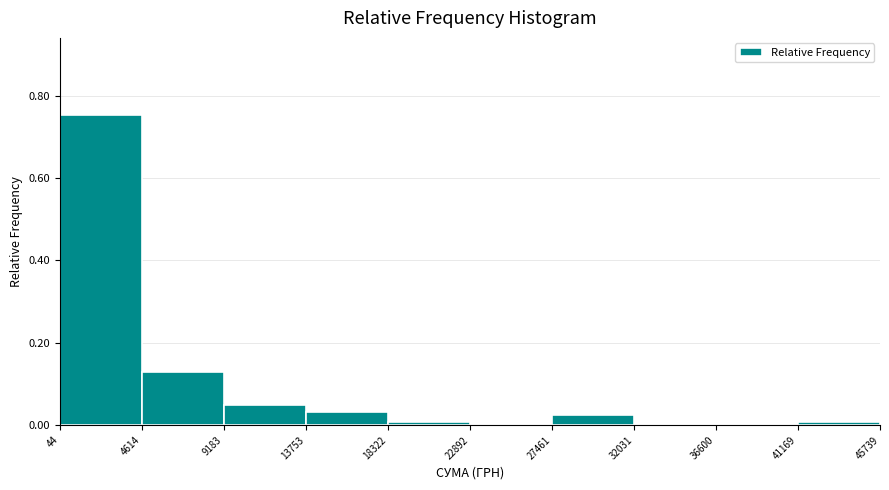

Reading left to right, list every bar in this chart as the range it spans on the x-axis followed by its height. The values are not printed on the chart, so give them approximately, as read against the axis.

44 to 4614: 0.76
4614 to 9183: 0.12
9183 to 13753: 0.04
13753 to 18322: 0.04
18322 to 22892: under 0.02
22892 to 27461: 0
27461 to 32031: 0.02
32031 to 36600: 0
36600 to 41169: 0
41169 to 45739: under 0.02